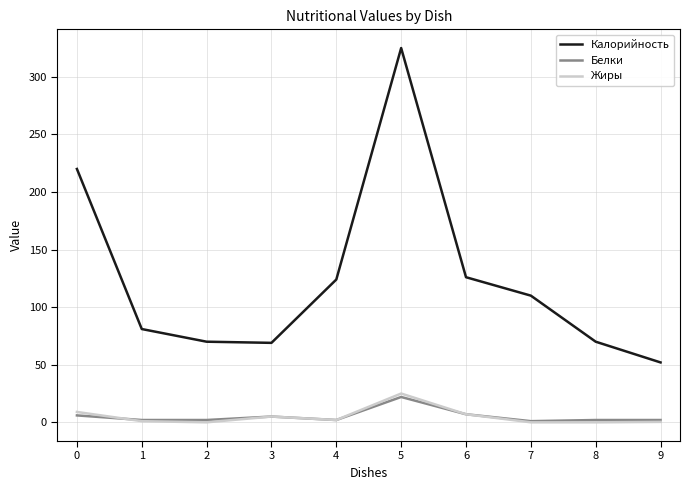

What is the maximum value for Белки?

22.0